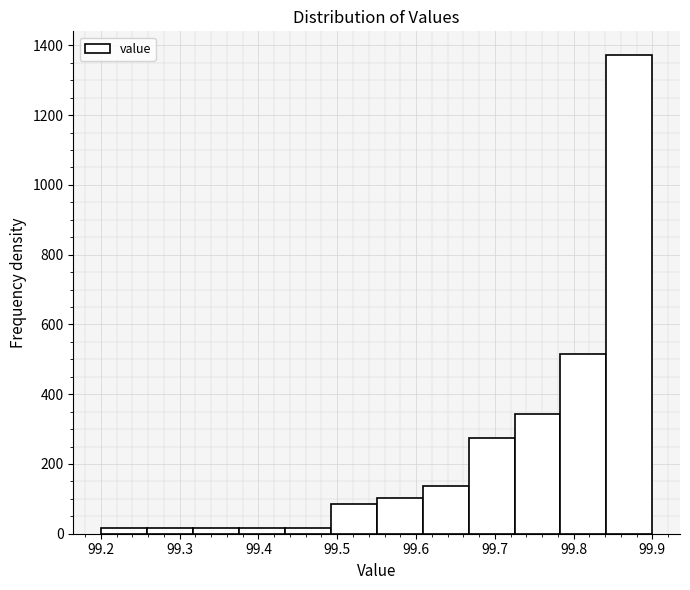

How tall is the bar that spans 99.84 to 99.90 on the x-axis? Neither the bar edges nor the heights are printed on the chart, so give them approximately, as read against the axes.

1380